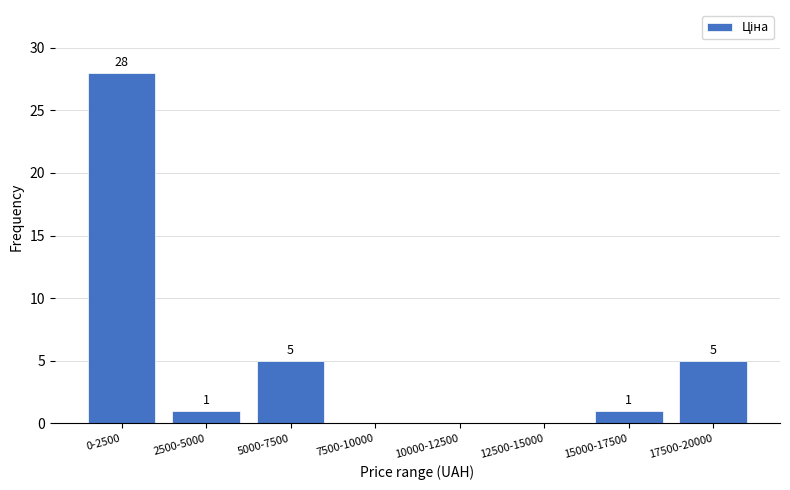

Reading left to right, what are all the values shown in this chart?

0-2500=28	2500-5000=1	5000-7500=5	7500-10000=0	10000-12500=0	12500-15000=0	15000-17500=1	17500-20000=5